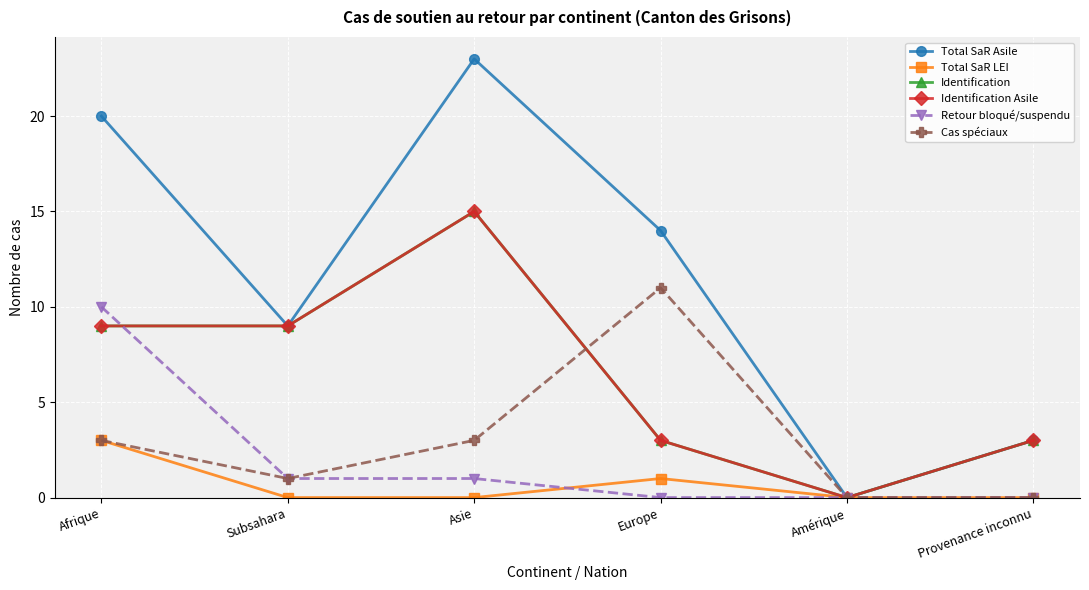

Does the chart have visible grid lines?

Yes